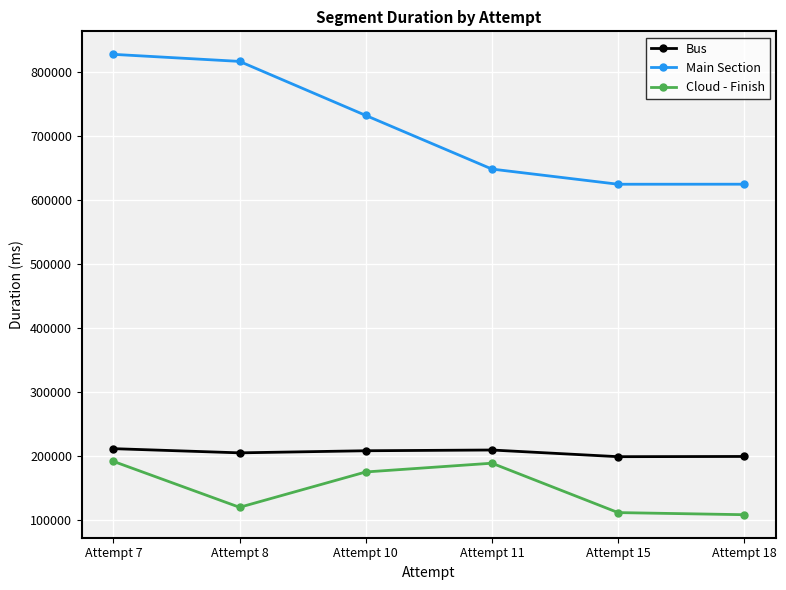

What is the value of the Bus point at the 1st from the left?

211019